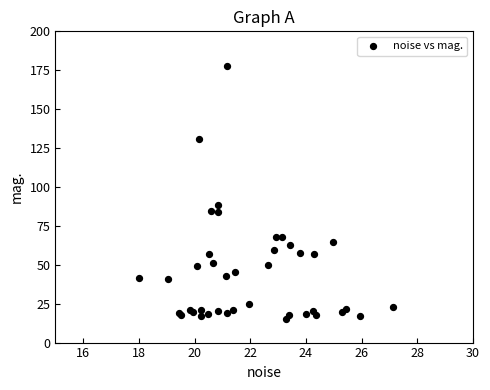

What Y value in the scatter plot is closest to 96?

88.7